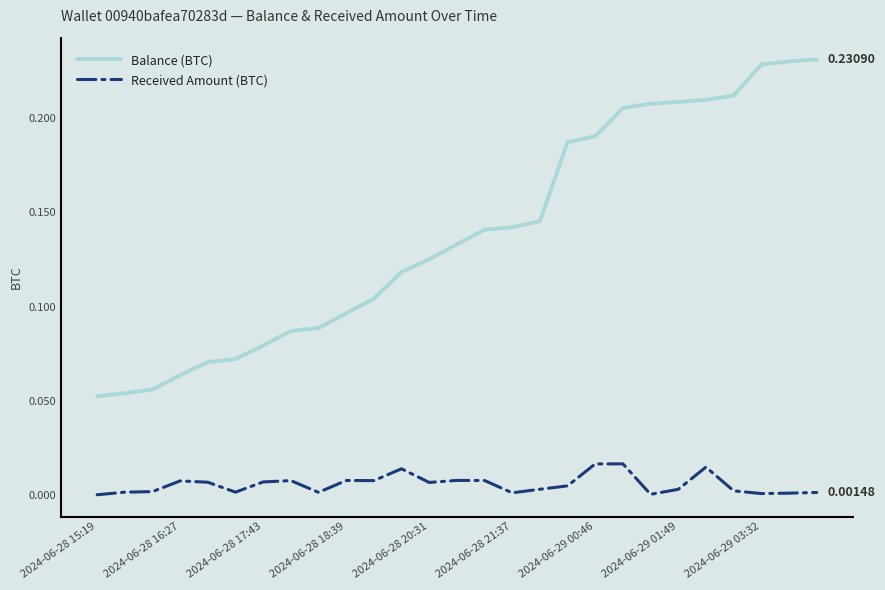

List the series in order of their overall mean, highest first.

Balance (BTC), Received Amount (BTC)